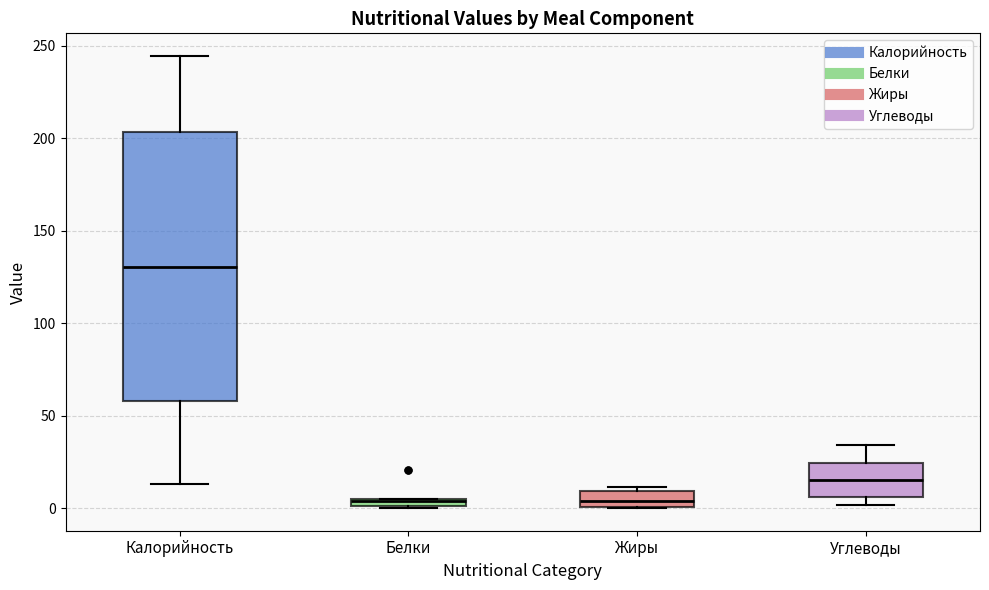

Which box's median line is the highest?

Калорийность